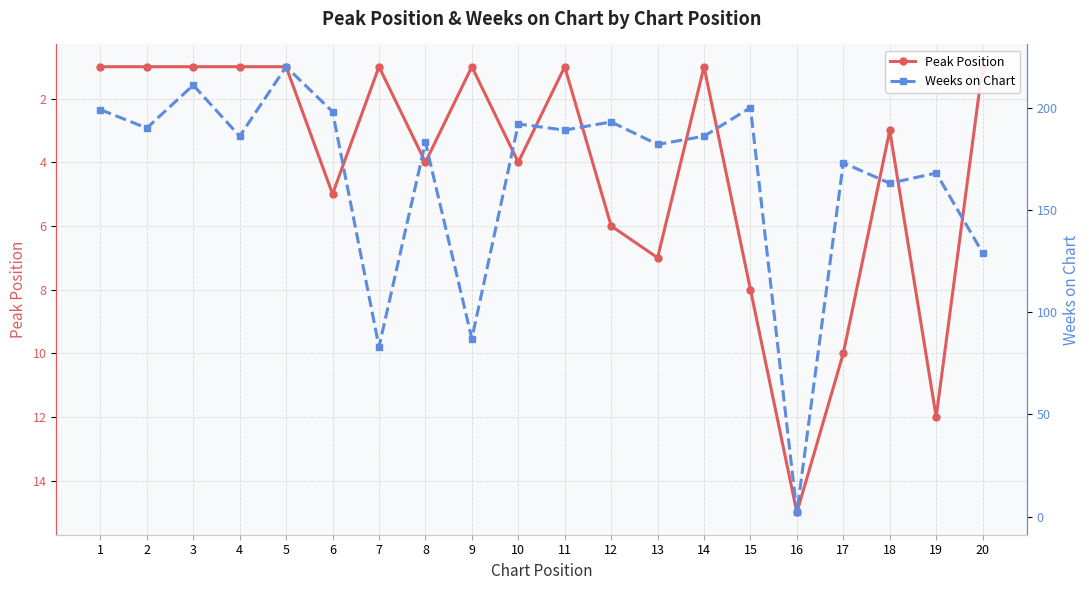

The value of Peak Position at 19 is 20. True or false?

False